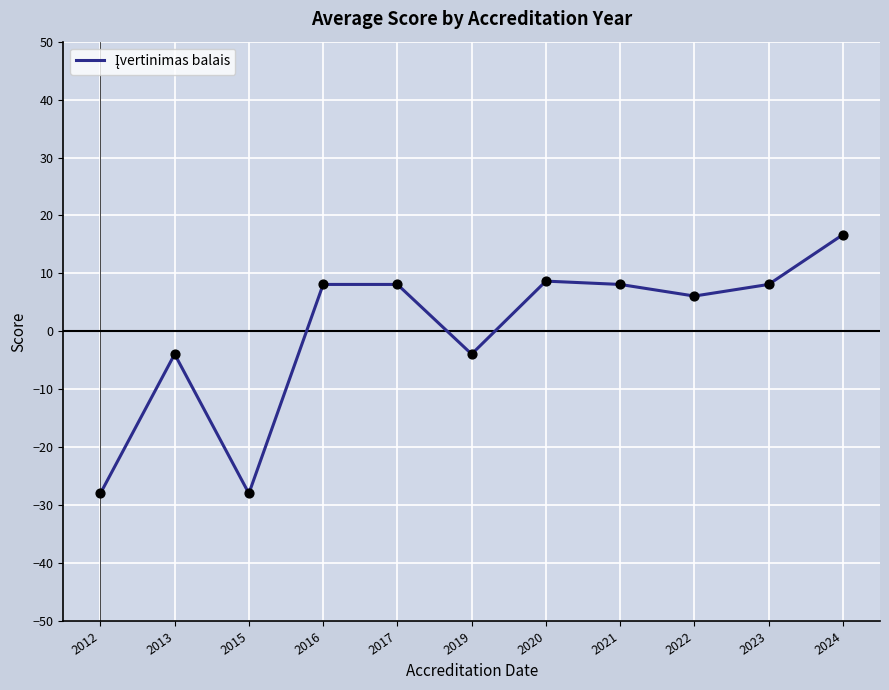

Which has a higher value, 2013 or 2024?

2024